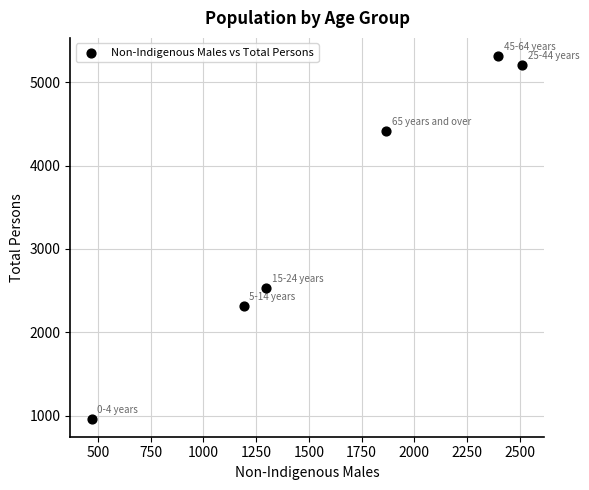

What is the range of Y values (max minus min)?

4353